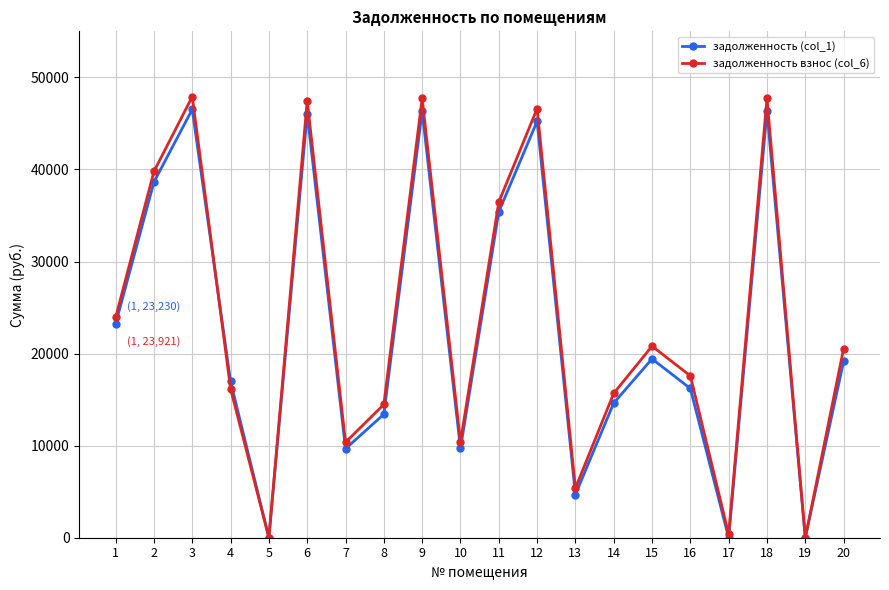

List the series in order of their peak value, lowest first.

задолженность (col_1), задолженность взнос (col_6)